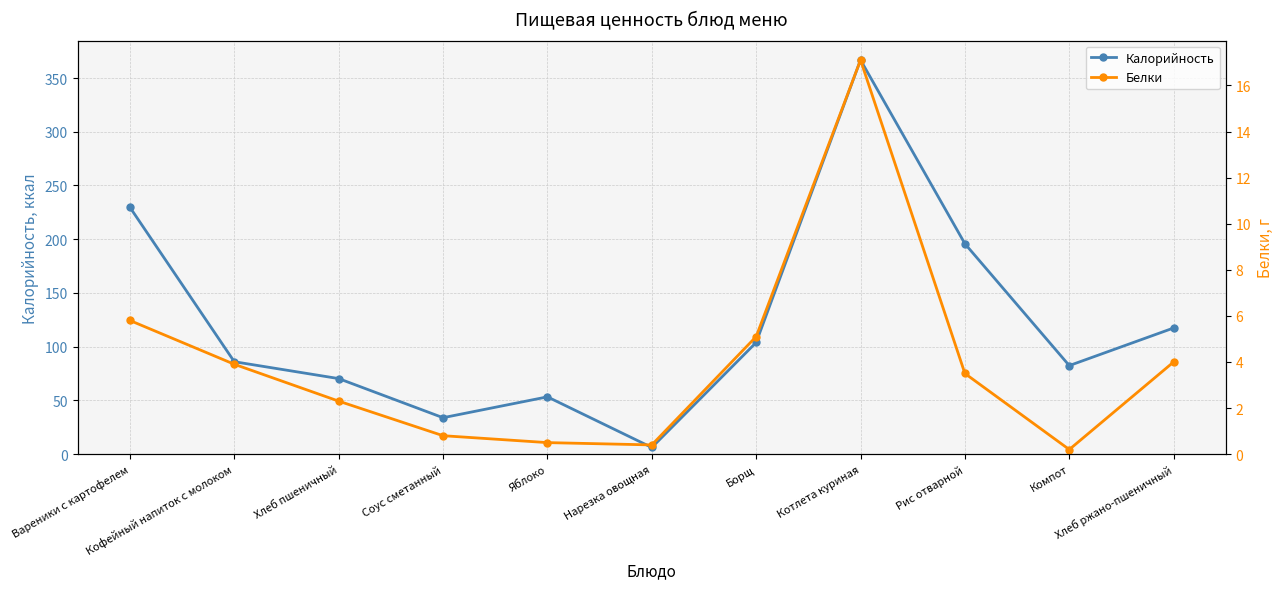

What is the label of the 6th point from the right?

Нарезка овощная